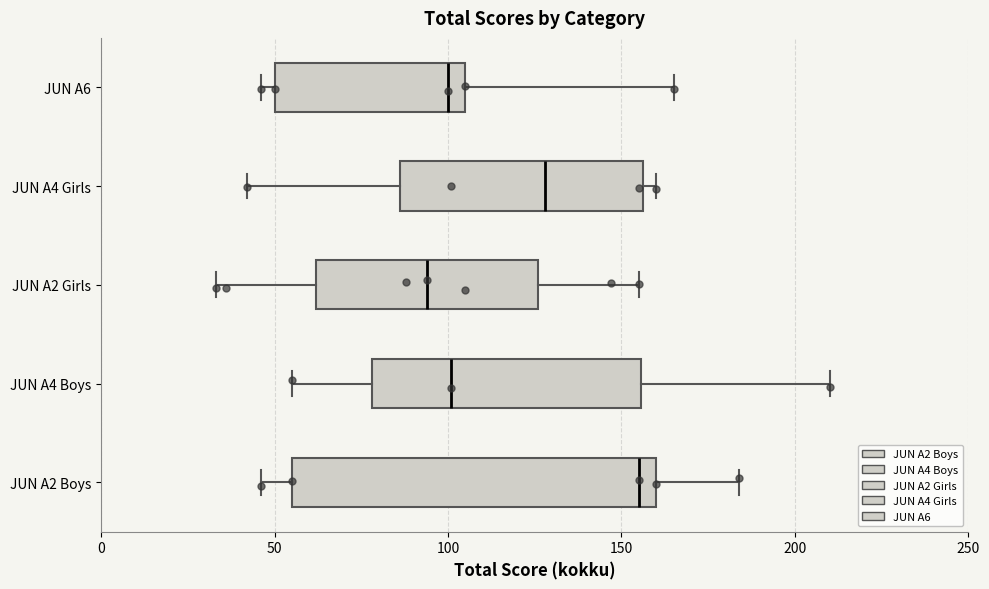

Reading bottom to top, transcribe this box plot: for each box, give where its median line is, the range the box spans, and where its two whiskers end, as read against the x-axis. The values are not printed on the chart, so give them approximately, as read against the axis.

JUN A2 Boys: median 155, box 55 to 160, whiskers 45 to 185
JUN A4 Boys: median 100, box 80 to 155, whiskers 55 to 210
JUN A2 Girls: median 95, box 60 to 125, whiskers 35 to 155
JUN A4 Girls: median 130, box 85 to 155, whiskers 40 to 160
JUN A6: median 100, box 50 to 105, whiskers 45 to 165